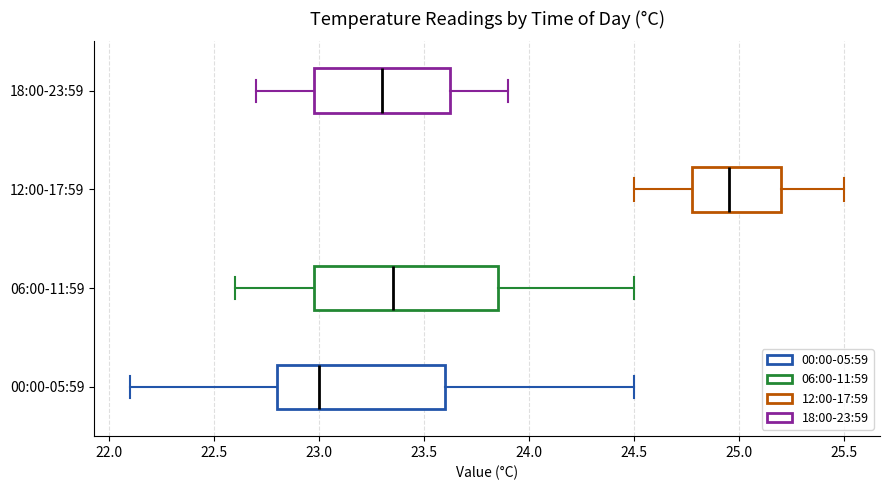

Where does the left whisker of the box for 06:00-11:59 end on the x-axis? The values are not printed on the chart, so give them approximately, as read against the axis.

22.60